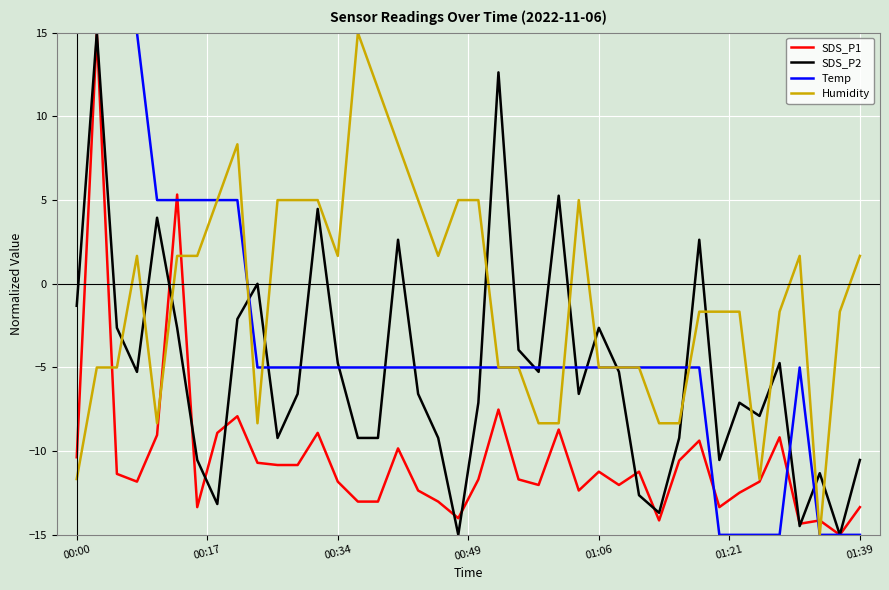

How many negative values does the Temp series have?

31